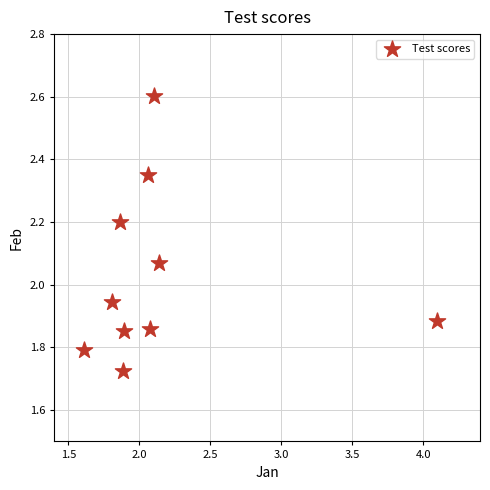

What is the average X value?

2.2